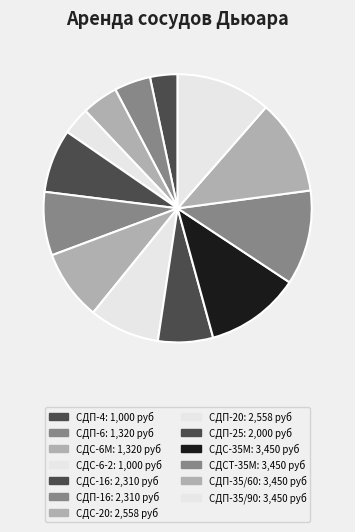

To the nearest percent, what portion does СДСТ-35М represent?

11%